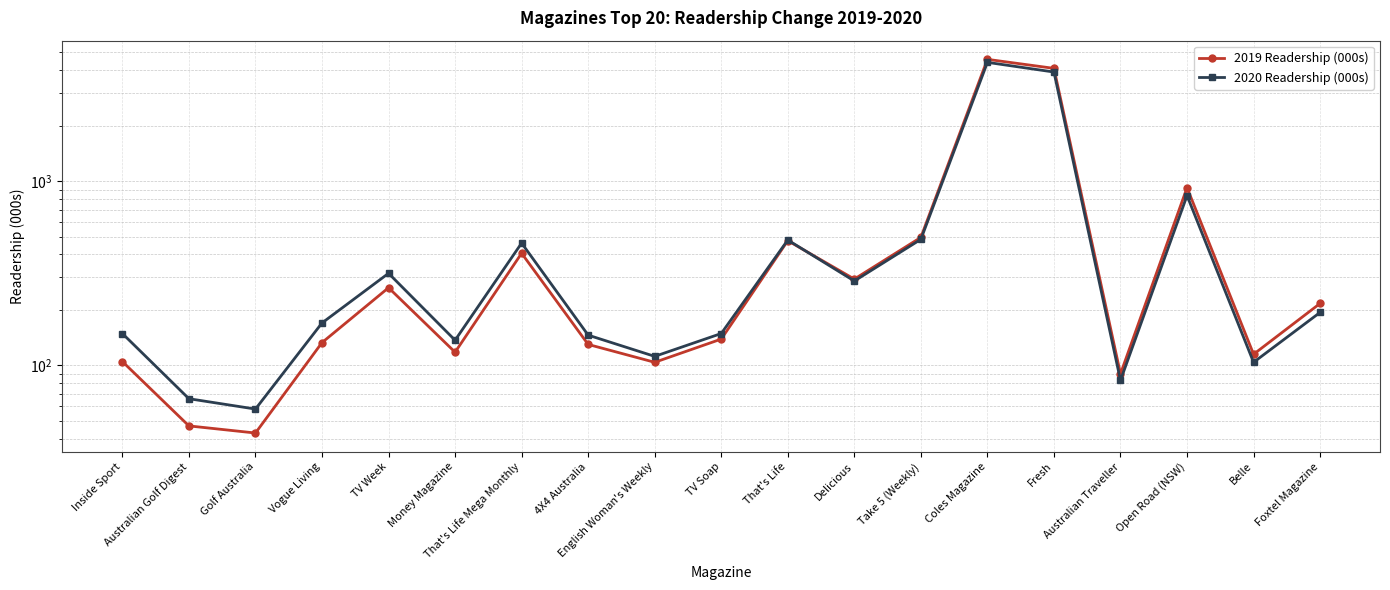

What is the label of the 13th point from the left?

Take 5 (Weekly)